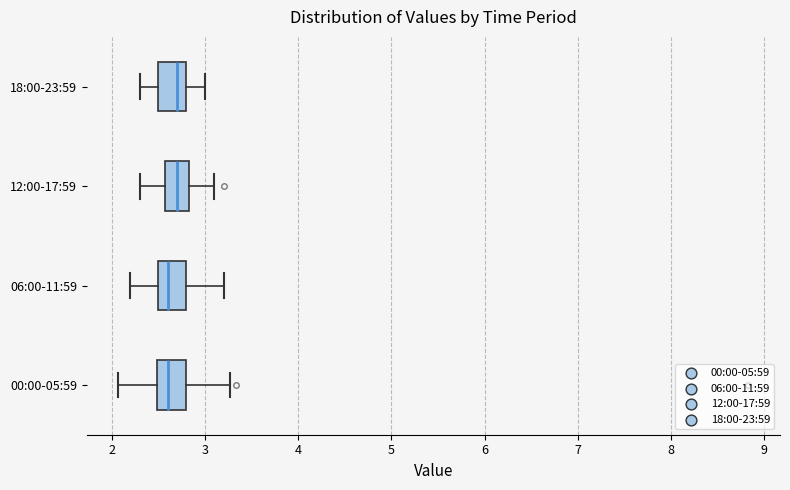

Reading bottom to top, read every box against the x-axis: the position of its median line, the range the box covers, and the ends of its whiskers. The values are not printed on the chart, so give them approximately, as read against the axis.

00:00-05:59: median 2.6, box 2.5 to 2.8, whiskers 2.1 to 3.3
06:00-11:59: median 2.6, box 2.5 to 2.8, whiskers 2.2 to 3.2
12:00-17:59: median 2.7, box 2.6 to 2.8, whiskers 2.3 to 3.1
18:00-23:59: median 2.7, box 2.5 to 2.8, whiskers 2.3 to 3.0